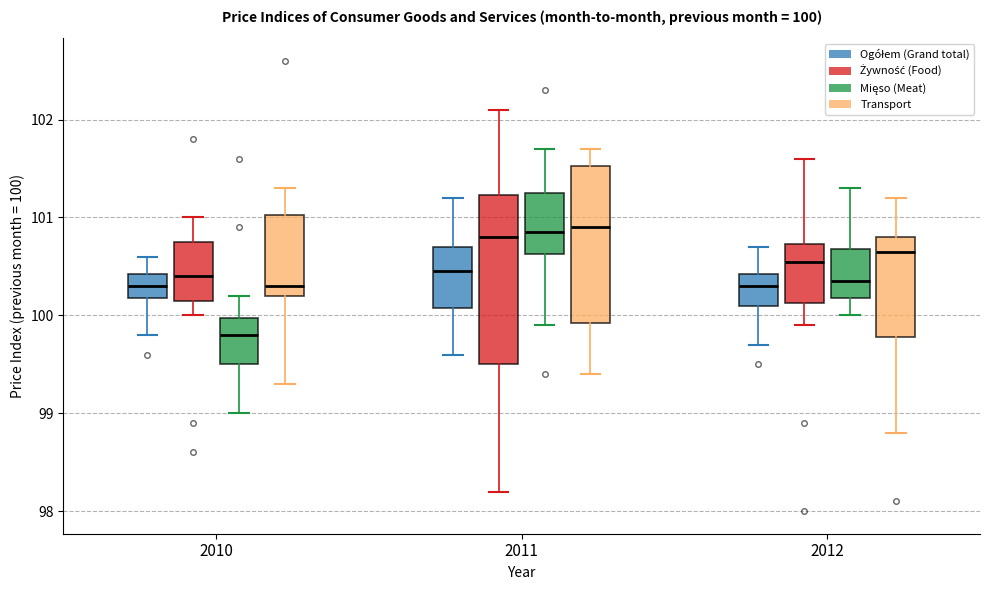

Which box has the lowest median line?

2010 (Mięso (Meat))